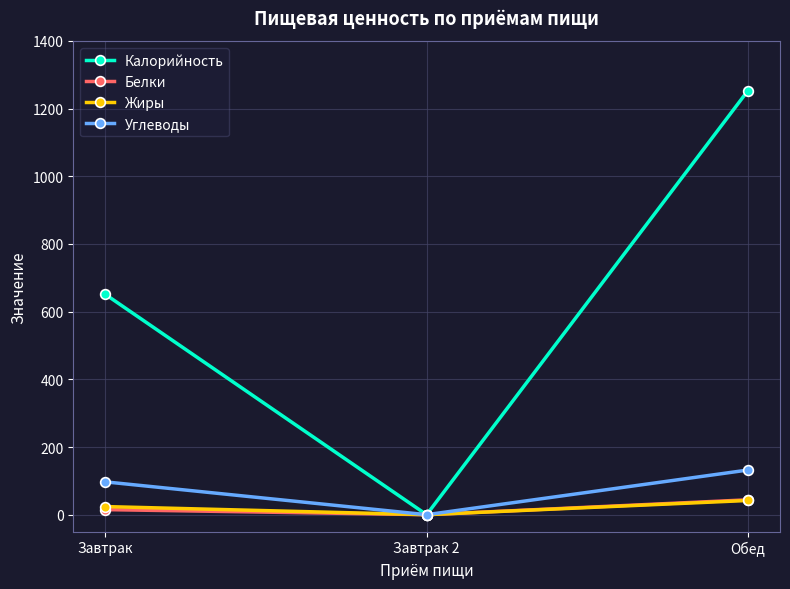

Rank the categories by Калорийность value from highest to lowest.

Обед, Завтрак, Завтрак 2